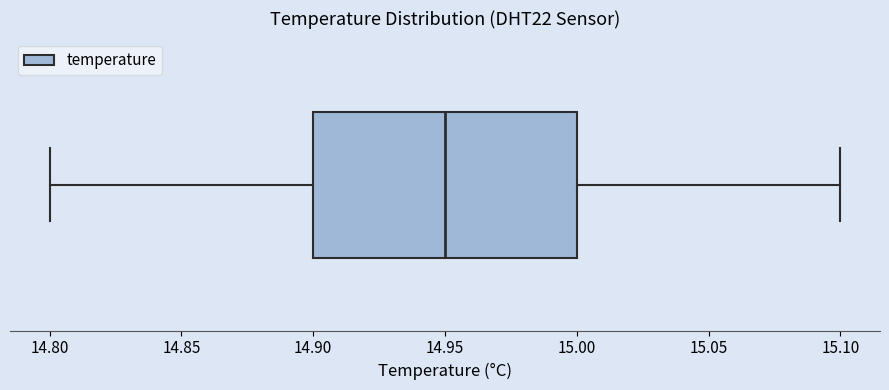

Where is the left edge of the box on the x-axis? The values are not printed on the chart, so give them approximately, as read against the axis.

14.90